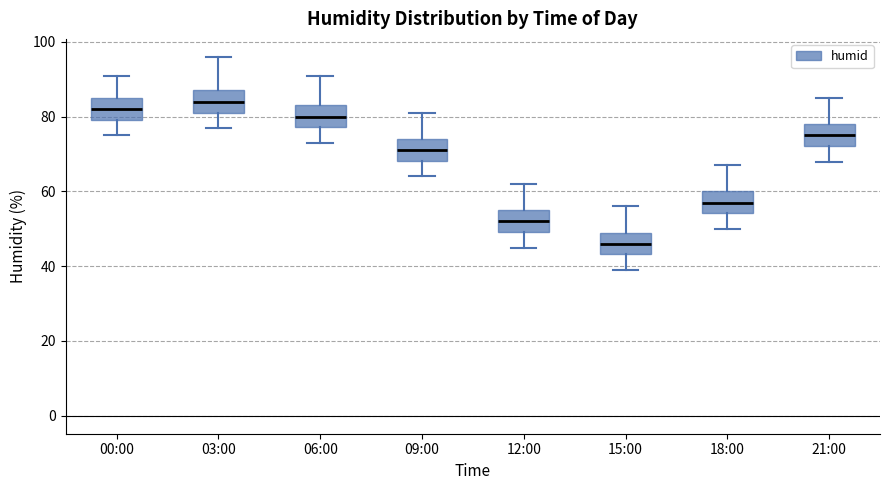

Which box's median line is the lowest?

15:00